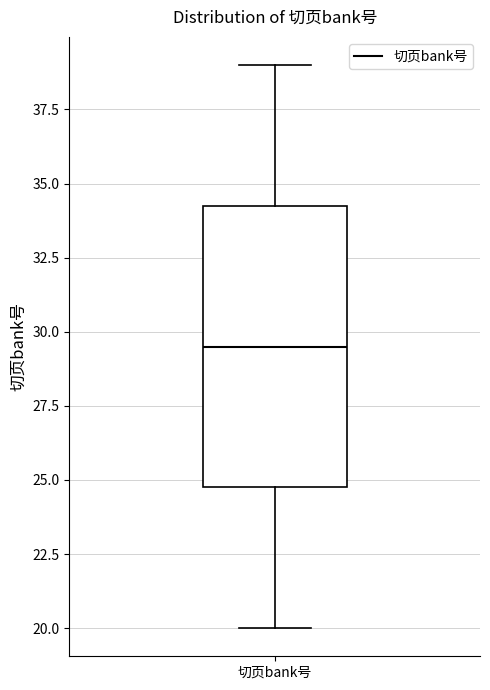

Read this box plot against the y-axis: the position of the median line, the range covered by the box, and the ends of both whiskers. The values are not printed on the chart, so give them approximately, as read against the axis.

median 29.5, box 25.0 to 34.5, whiskers 20.0 to 39.0